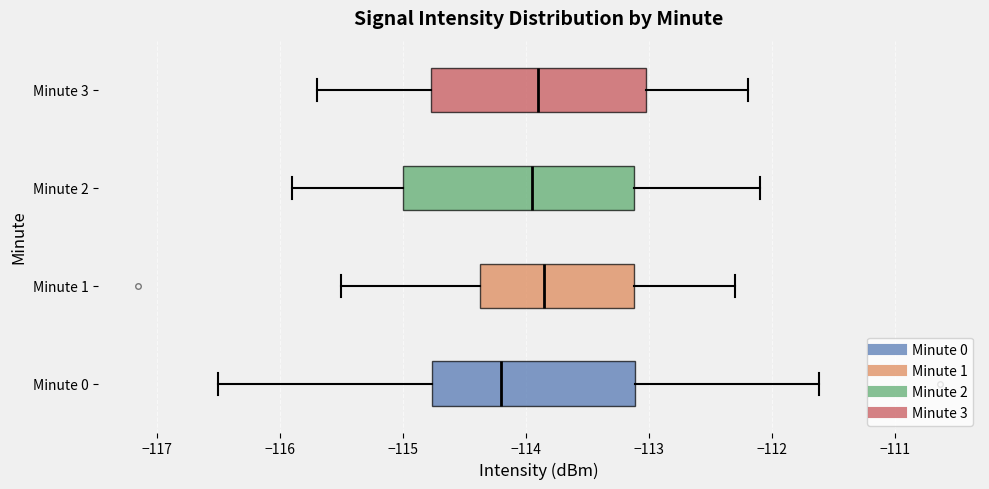

Where is the right edge of the box for Minute 3 on the x-axis? The values are not printed on the chart, so give them approximately, as read against the axis.

-113.0